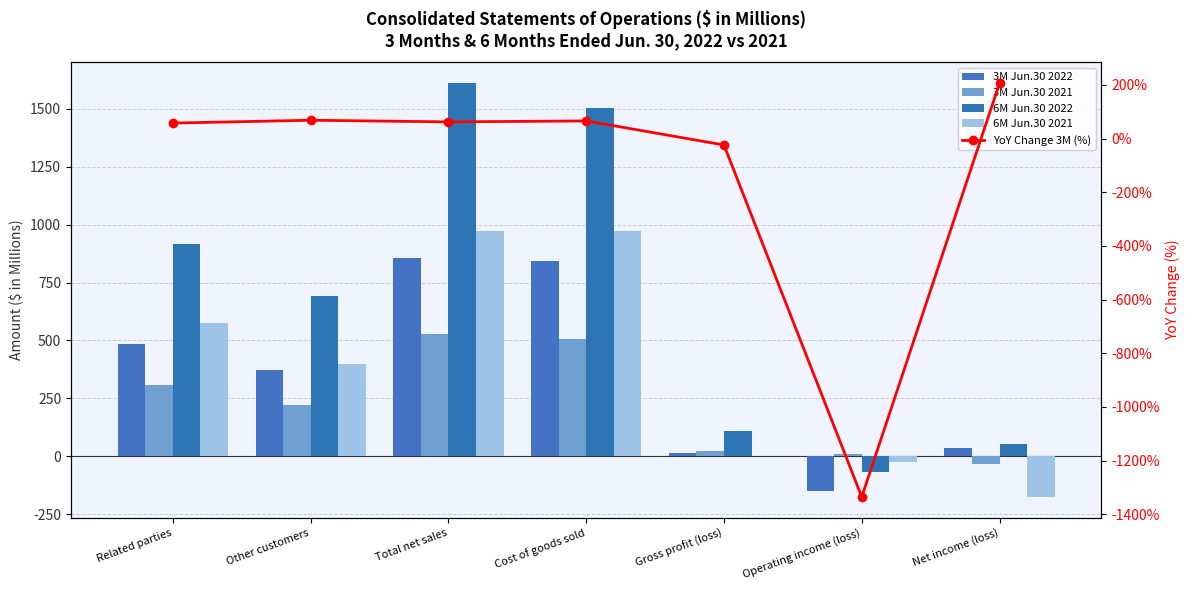

What is the label of the 4th bar from the right?

Cost of goods sold